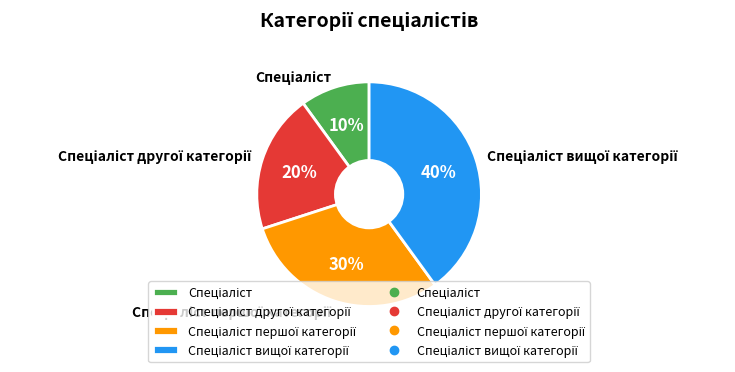

Does any single category account for the majority?

No